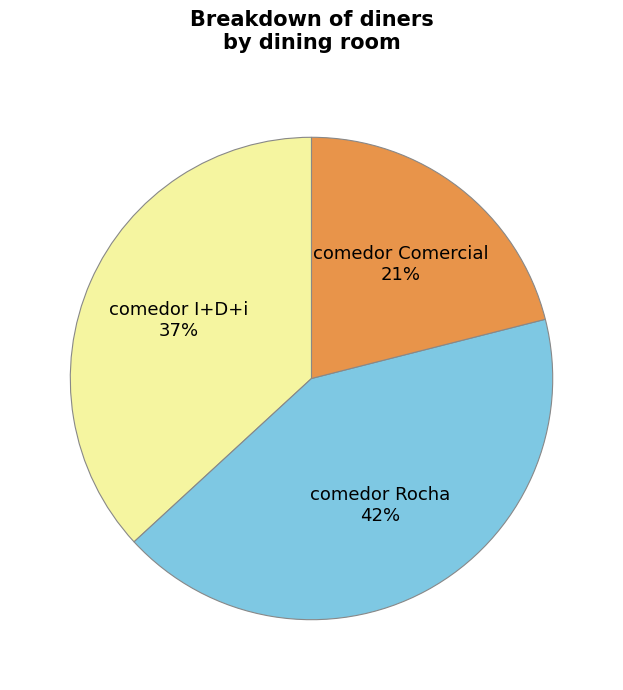

Which category has the smallest portion of the pie?

comedor Comercial